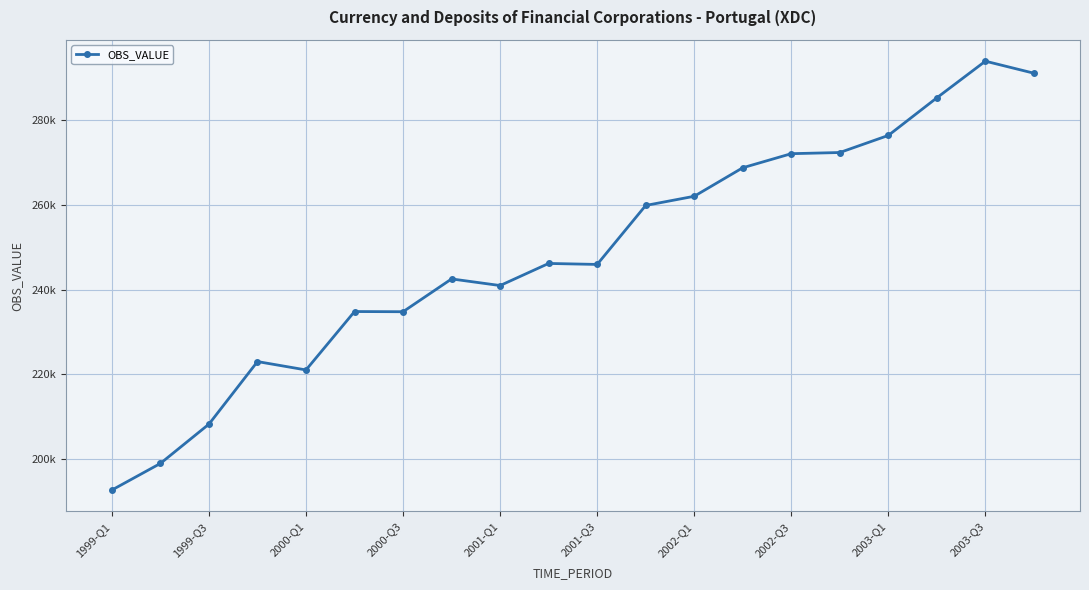

Does the chart have visible grid lines?

Yes